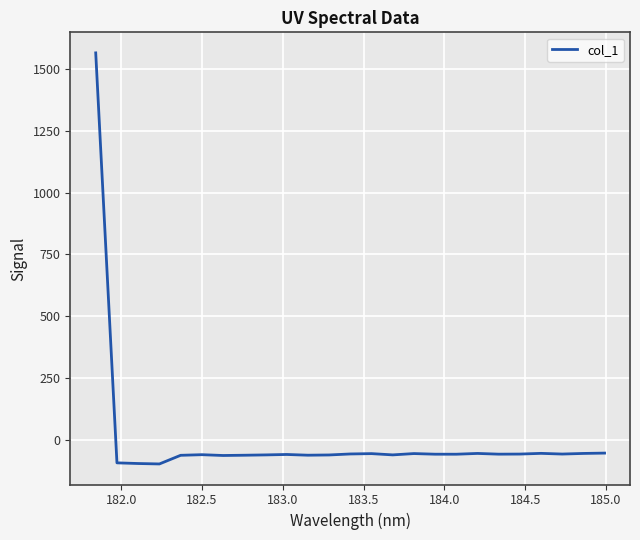

What is the difference between the maximum and minimum values?

1659.4